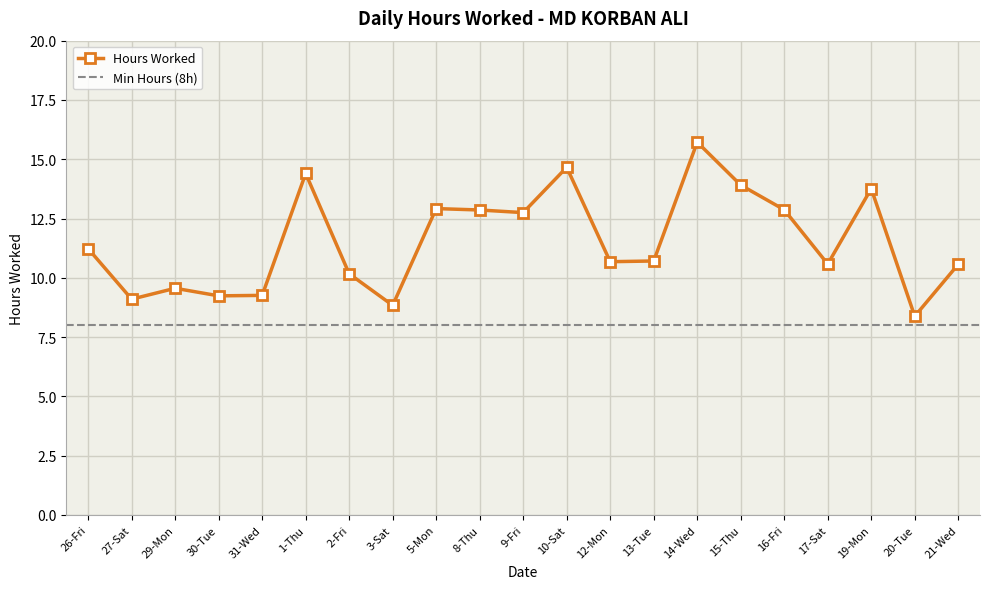

How many values exceed 10?

15